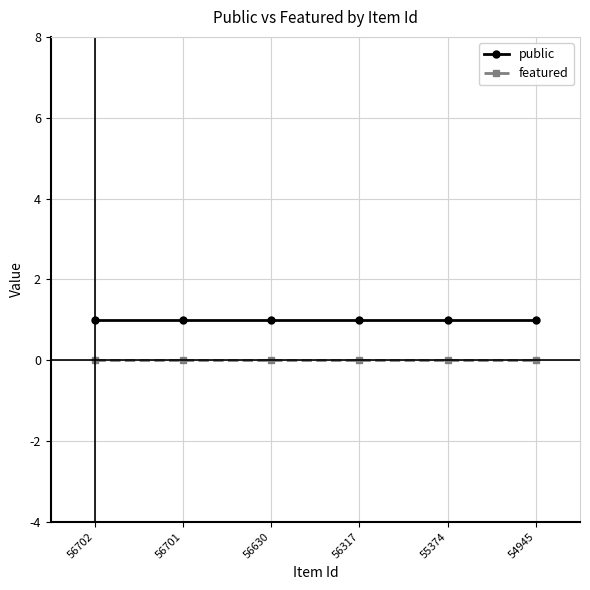

Is the value of featured at 56317 greater than the value of public at 56317?

No